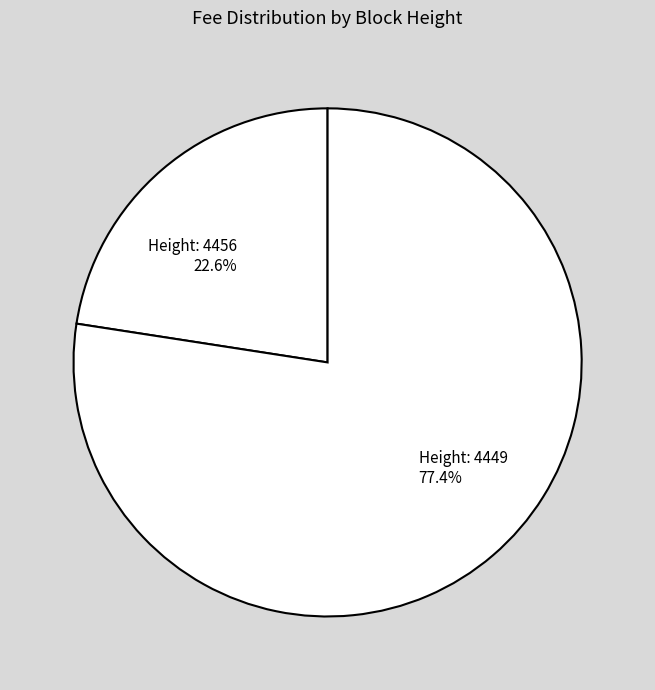

Count the number of slices in the pie.

2